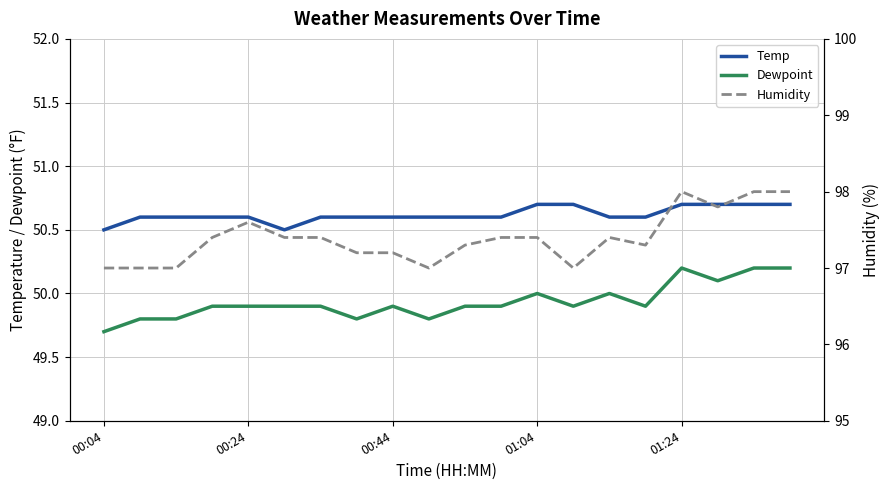

What is the spread (max minus min) of values at 9?

47.2